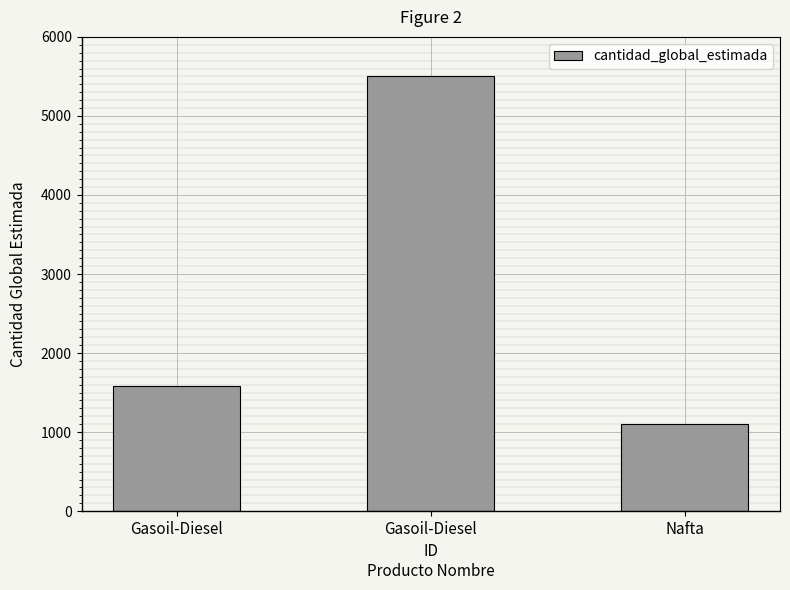

What is the average value?

2728